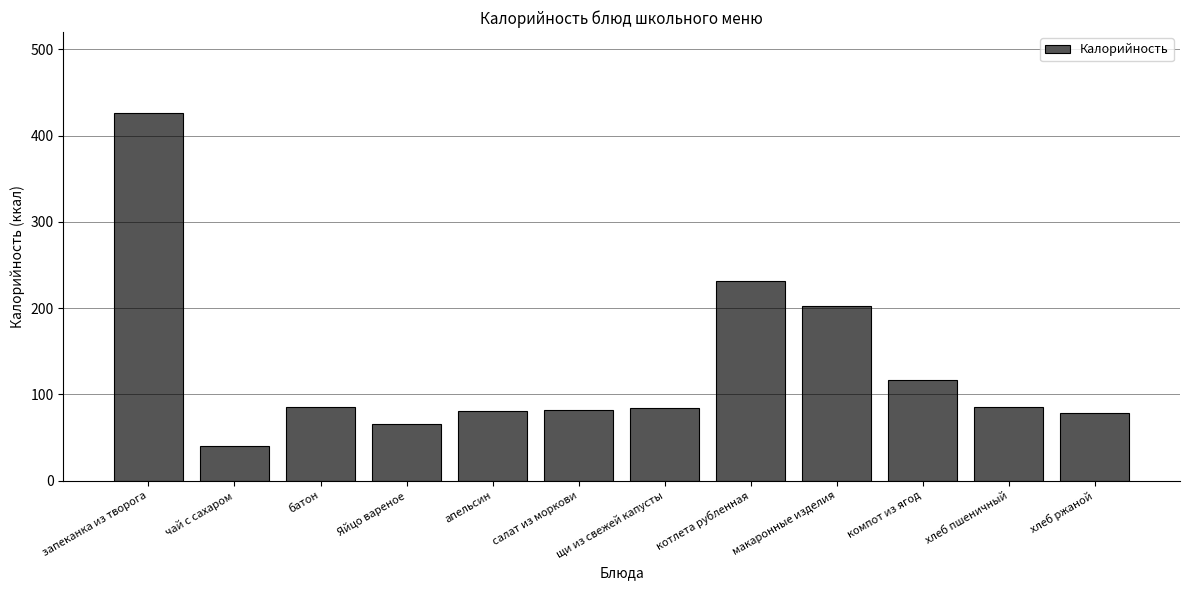

Does the chart contain any negative values?

No